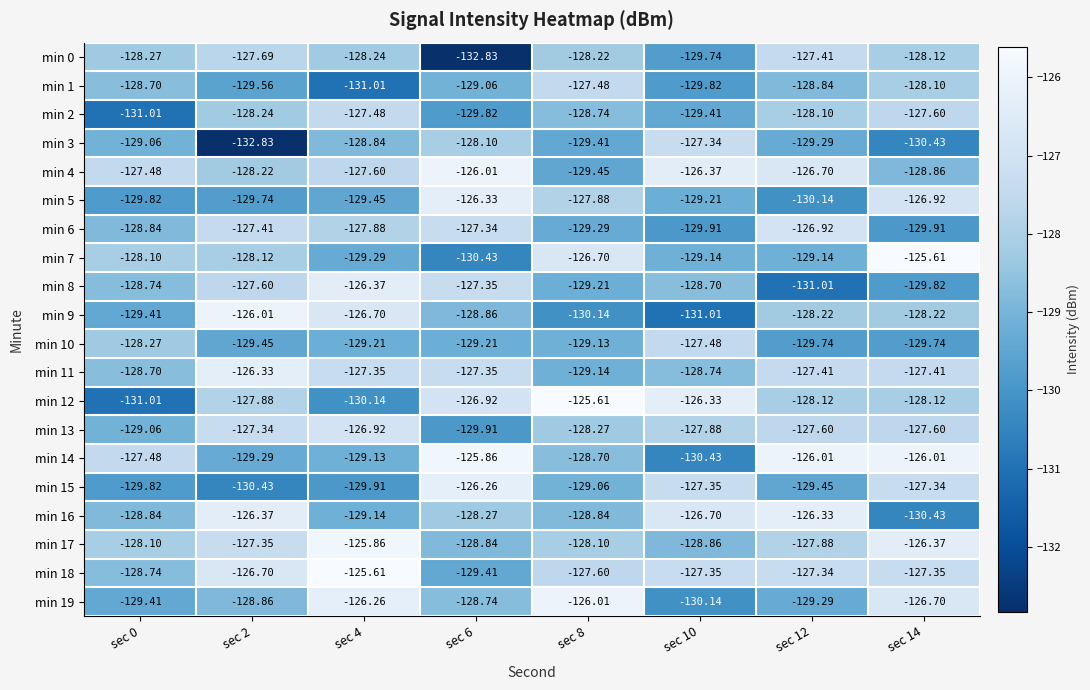

Is the value of min 15 at sec 14 greater than the value of min 13 at sec 4?

No